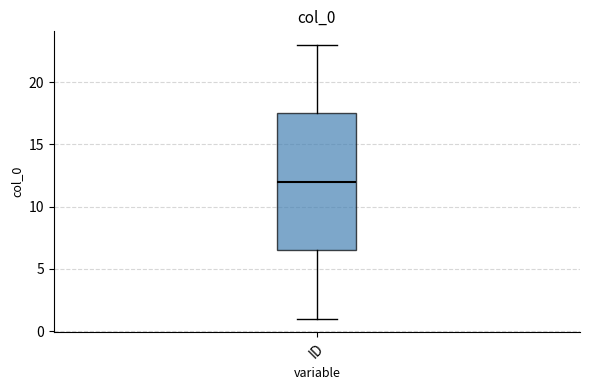

Transcribe this box plot: give where the median line is, the range the box spans, and where the two whiskers end, as read against the y-axis. The values are not printed on the chart, so give them approximately, as read against the axis.

median 12.0, box 6.5 to 17.5, whiskers 1.0 to 23.0